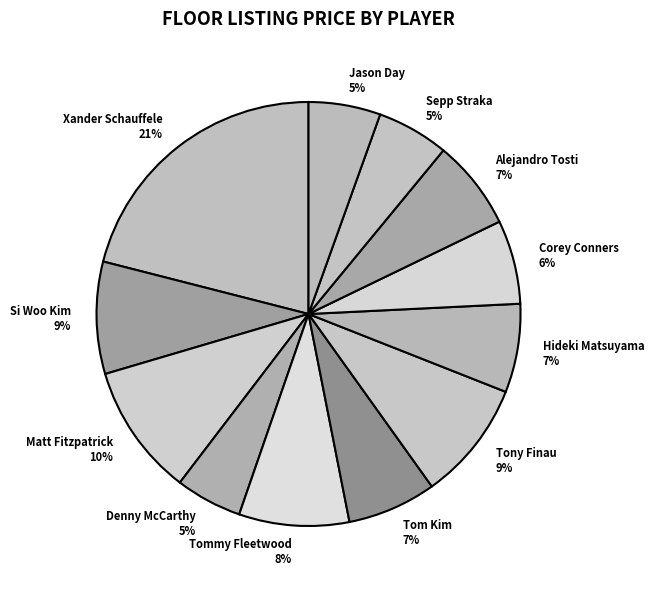

Which category has the biggest portion of the pie?

Xander Schauffele